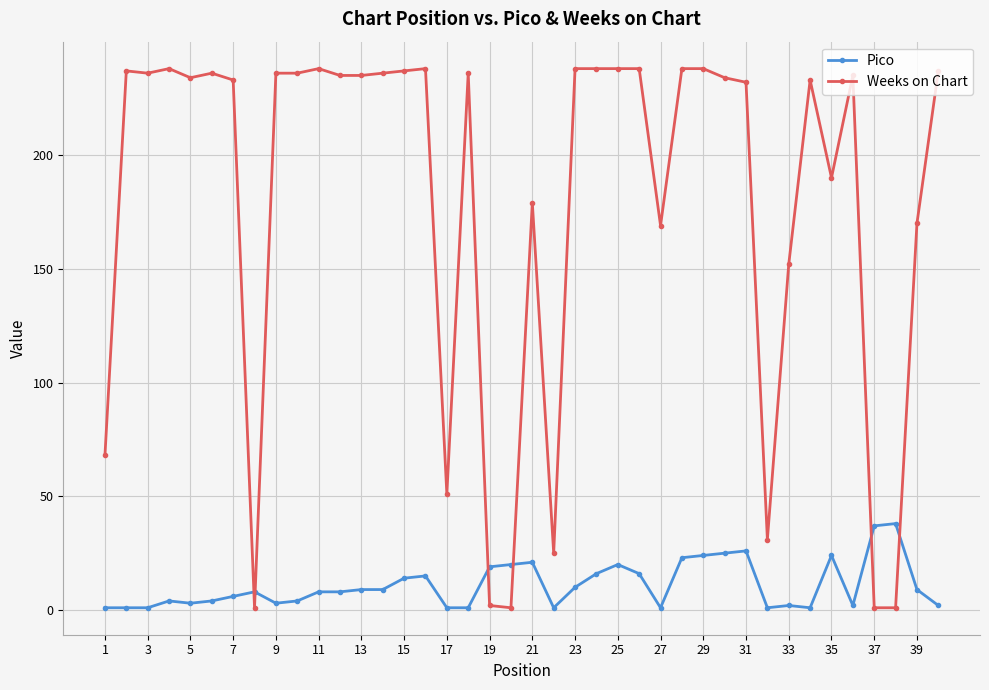

At how many categories does at least one series exceed 155?

30